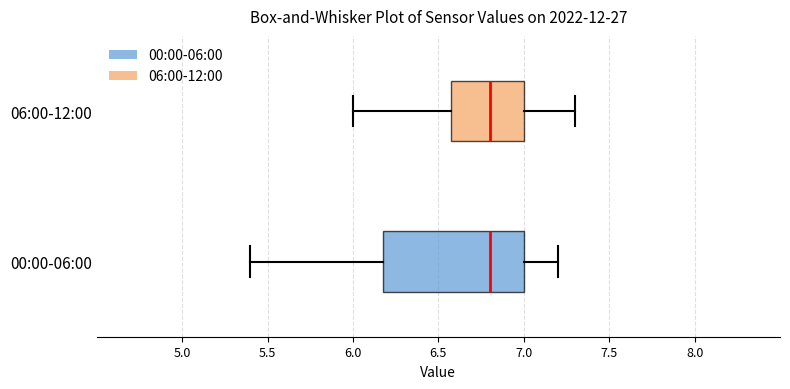

Reading bottom to top, transcribe this box plot: for each box, give where its median line is, the range the box spans, and where its two whiskers end, as read against the x-axis. The values are not printed on the chart, so give them approximately, as read against the axis.

00:00-06:00: median 6.8, box 6.2 to 7.0, whiskers 5.4 to 7.2
06:00-12:00: median 6.8, box 6.6 to 7.0, whiskers 6.0 to 7.3